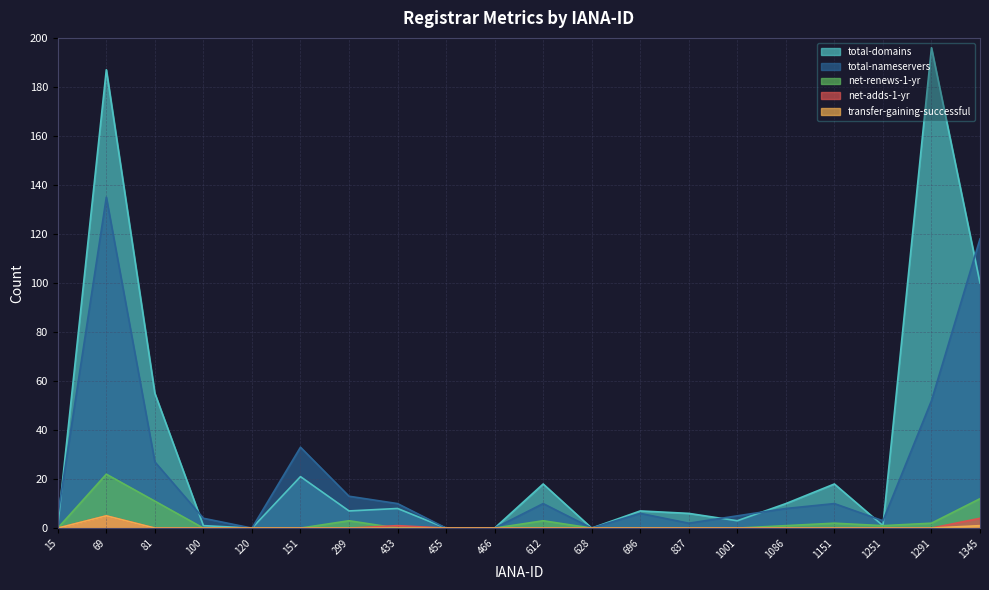

At which category does total-domains reach its first local valley?

120